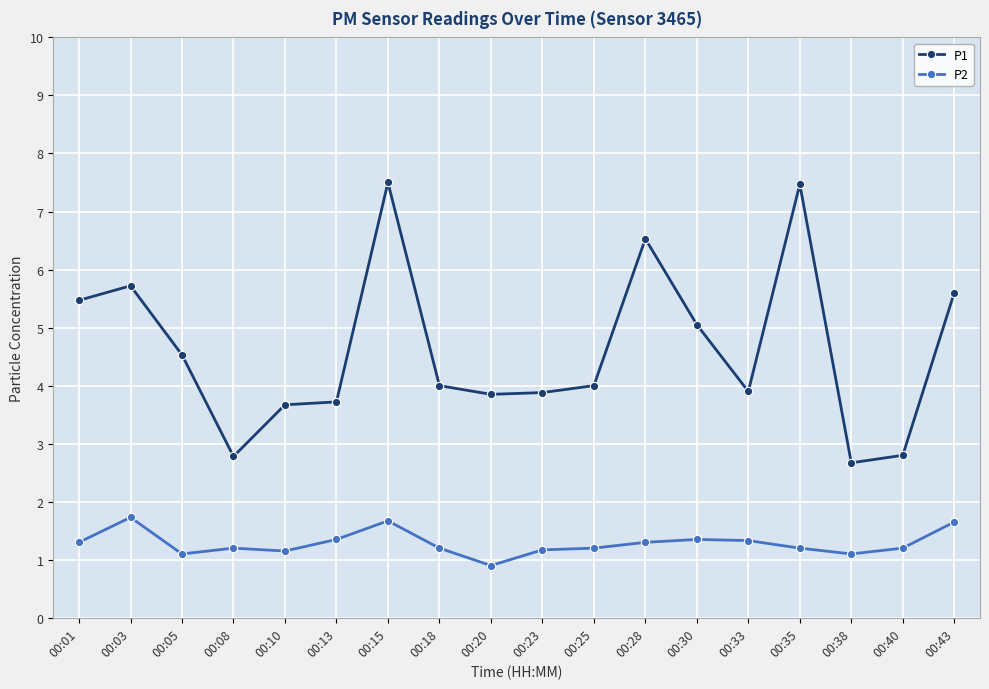

Where is the first local maximum for P2?

00:03